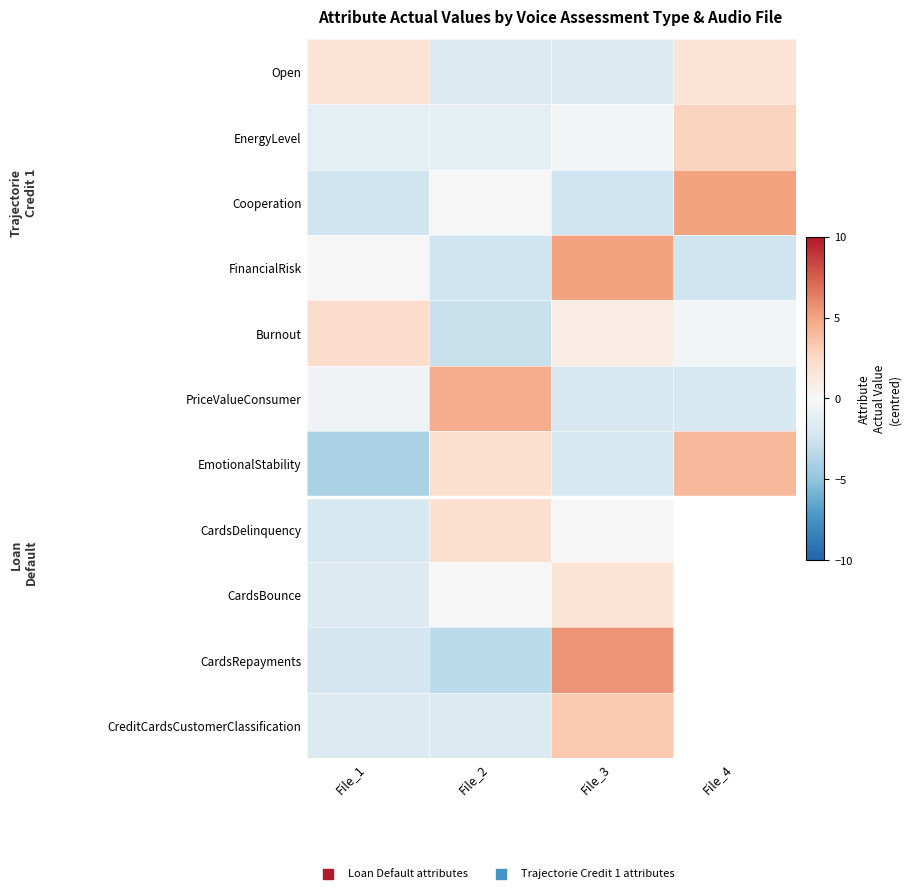

At which category is the sum across all series the highest?

File_3